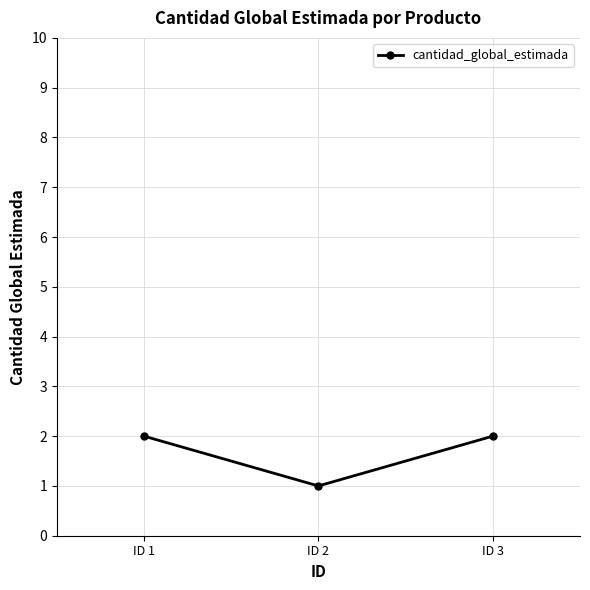

What is the value of the 1st point from the left?

2